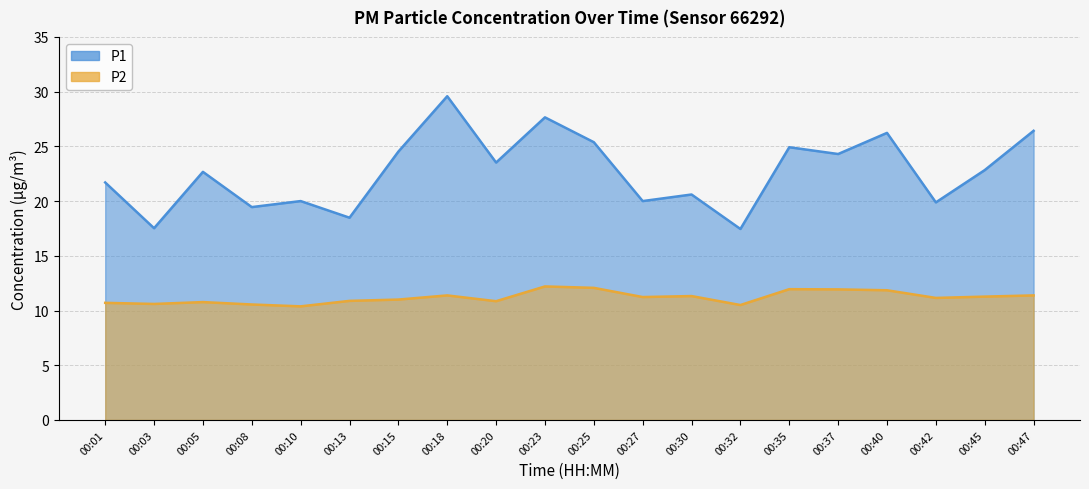

Reading right to left, list all the values displayed in this chart.

P1: 00:47=26.4	00:45=22.8	00:42=19.9	00:40=26.2	00:37=24.3	00:35=24.9	00:32=17.4	00:30=20.6	00:27=20.0	00:25=25.4	00:23=27.6	00:20=23.5	00:18=29.6	00:15=24.5	00:13=18.5	00:10=20.0	00:08=19.4	00:05=22.7	00:03=17.5	00:01=21.7
P2: 00:47=11.4	00:45=11.3	00:42=11.2	00:40=11.8	00:37=11.9	00:35=11.9	00:32=10.5	00:30=11.3	00:27=11.2	00:25=12.1	00:23=12.2	00:20=10.8	00:18=11.4	00:15=11.0	00:13=10.9	00:10=10.4	00:08=10.6	00:05=10.8	00:03=10.6	00:01=10.7